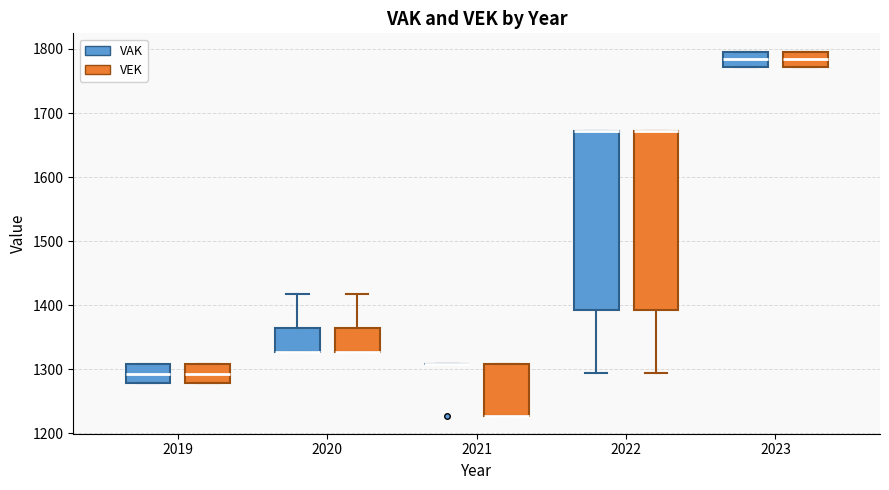

Where does the lower whisker of the box for 2022 (VAK) end on the y-axis? The values are not printed on the chart, so give them approximately, as read against the axis.

1300